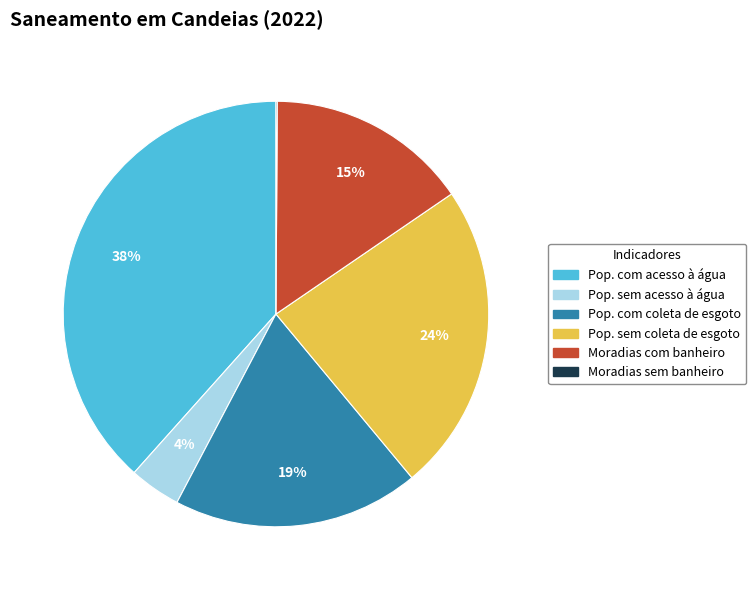

To the nearest percent, what is the difference between the largest and smallest slice percentages?

38%